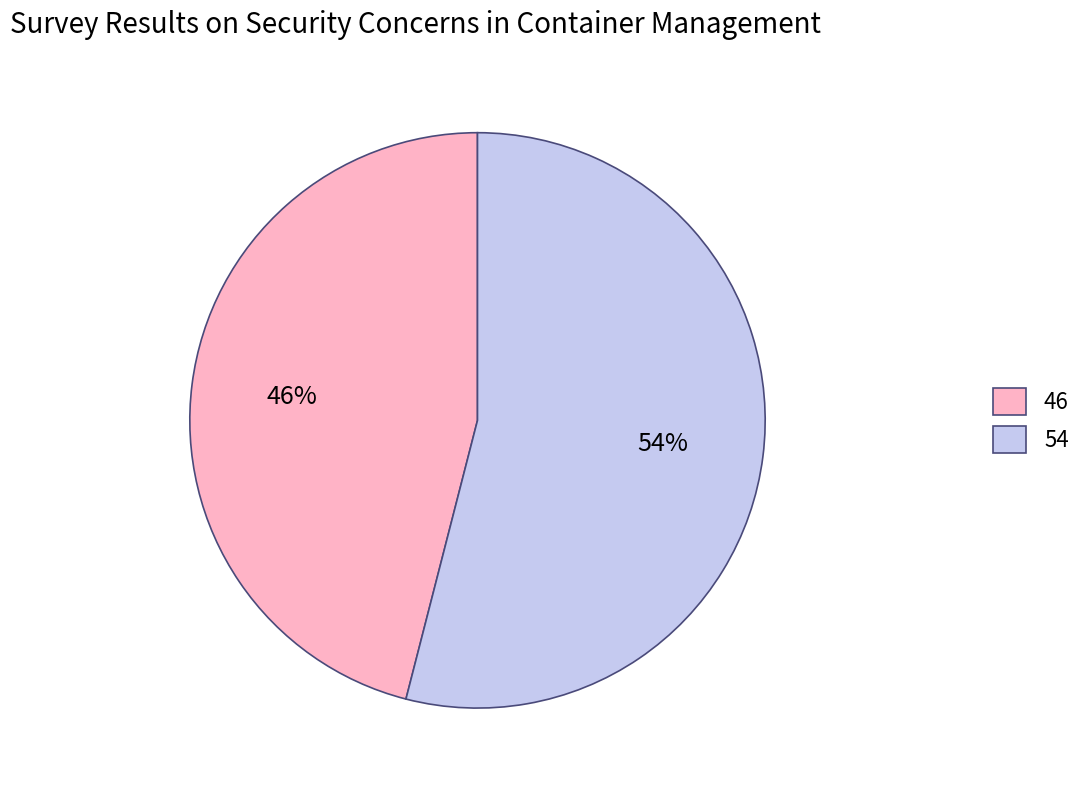

Is 46 the majority of the pie?

No